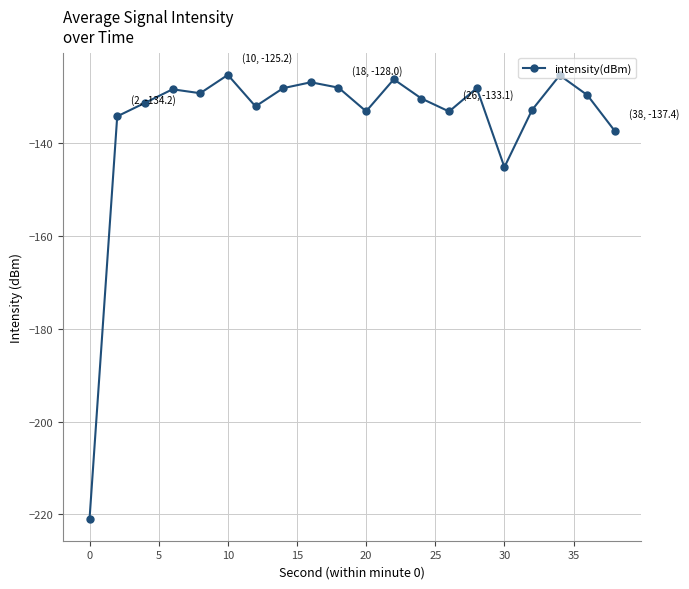

True or false: the data has more than 0 interior local peaks.

True